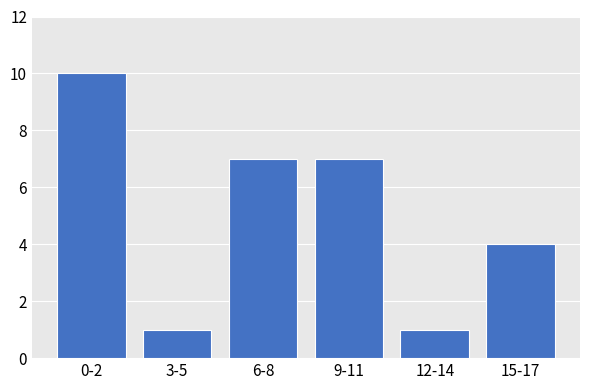

Reading left to right, list all the values displayed in this chart.

0-2=10	3-5=1	6-8=7	9-11=7	12-14=1	15-17=4